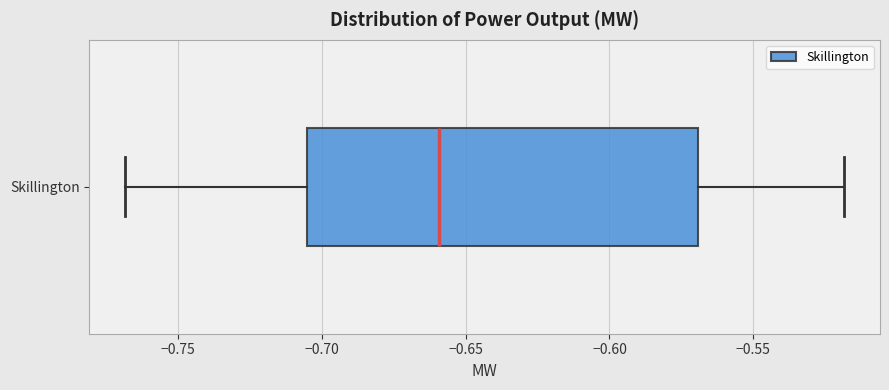

Transcribe this box plot: give where the median line is, the range the box spans, and where the two whiskers end, as read against the x-axis. The values are not printed on the chart, so give them approximately, as read against the axis.

median -0.660, box -0.705 to -0.570, whiskers -0.770 to -0.520